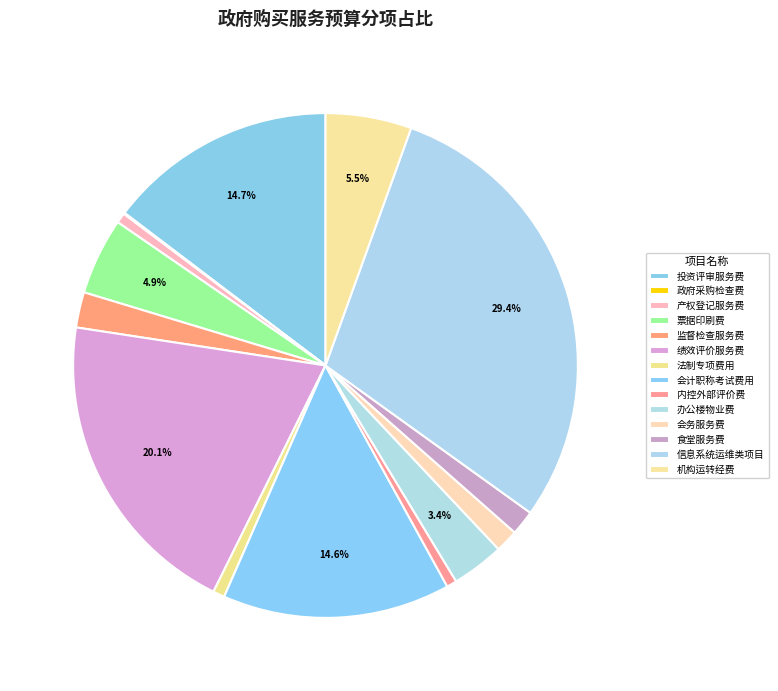

What is the total percentage of 投资评审服务费 and 政府采购检查费?

14.7%